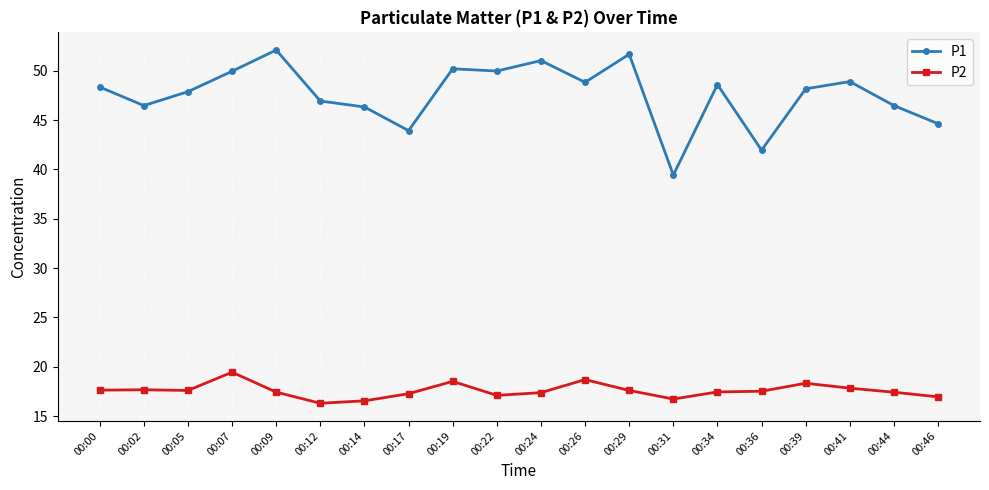

True or false: P1 has a value of 31.0 at 00:00.

False